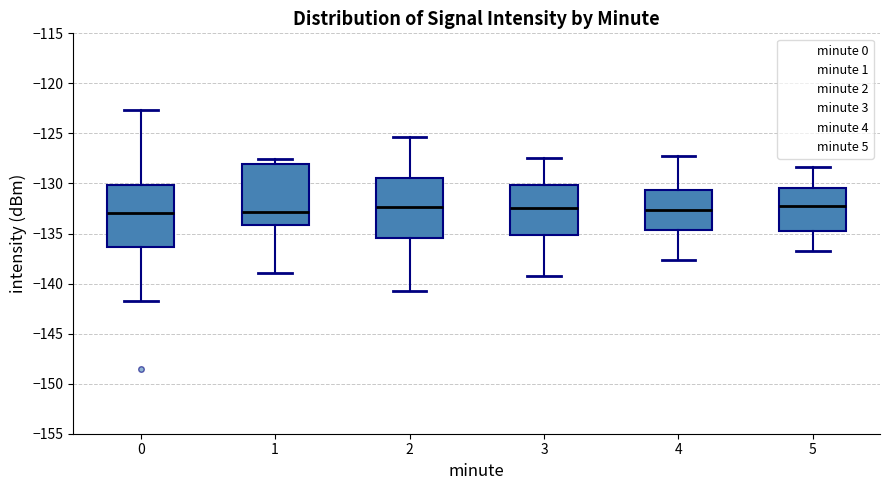

Reading left to right, read every box against the y-axis: the position of its median line, the range the box covers, and the ends of its whiskers. The values are not printed on the chart, so give them approximately, as read against the axis.

0: median -133.0, box -136.5 to -130.0, whiskers -141.5 to -122.5
1: median -133.0, box -134.0 to -128.0, whiskers -139.0 to -127.5
2: median -132.5, box -135.5 to -129.5, whiskers -140.5 to -125.5
3: median -132.5, box -135.0 to -130.0, whiskers -139.0 to -127.5
4: median -132.5, box -134.5 to -130.5, whiskers -137.5 to -127.5
5: median -132.0, box -134.5 to -130.5, whiskers -136.5 to -128.5